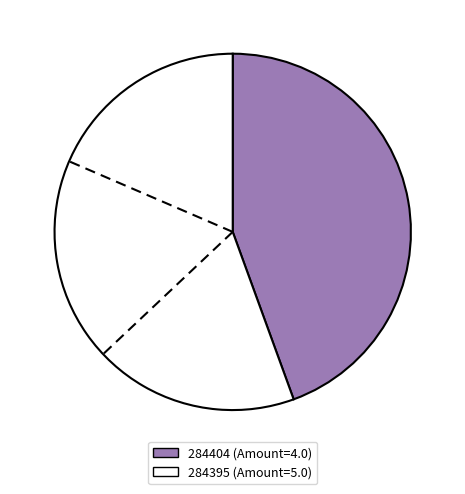

Is the sum of 284395 and 284404 greater than half?

Yes